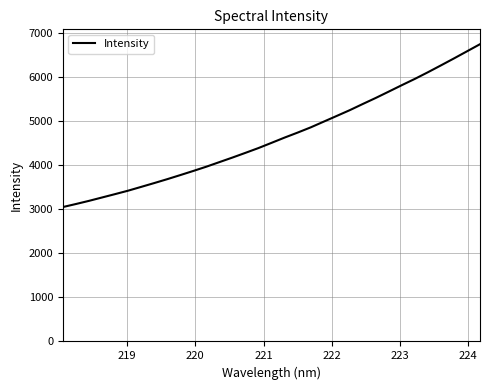

What is the difference between the maximum and minimum values?

3701.0